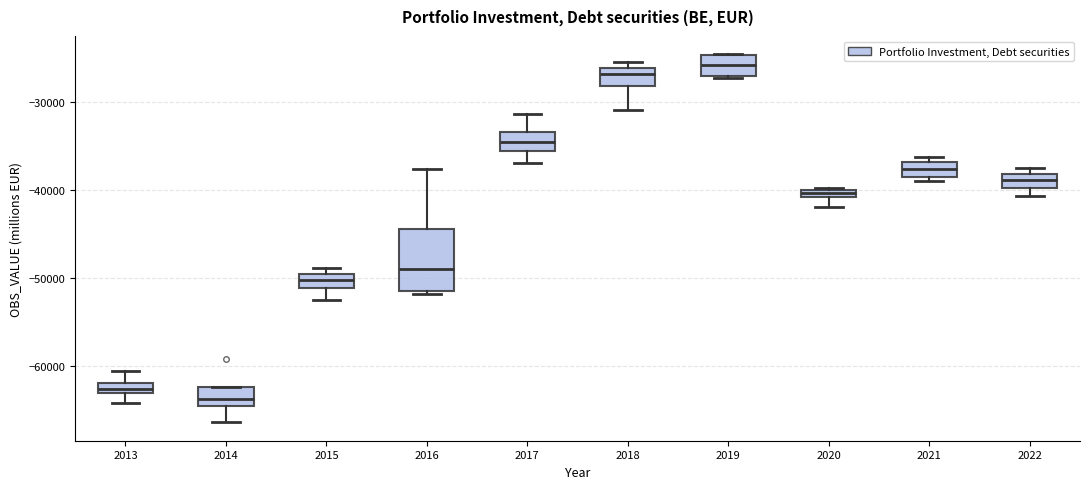

Which box is the tallest, from its lower edge to its upper edge?

2016